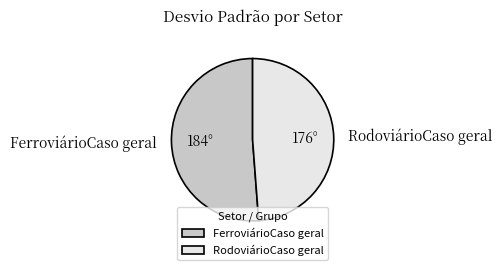

Does FerroviárioCaso geral account for over 50% of the chart?

Yes